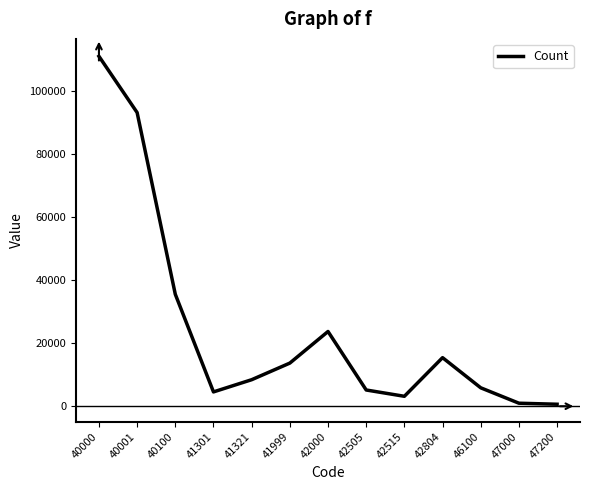

How many interior local peaks (higher than both neighbors) does the data have?

2